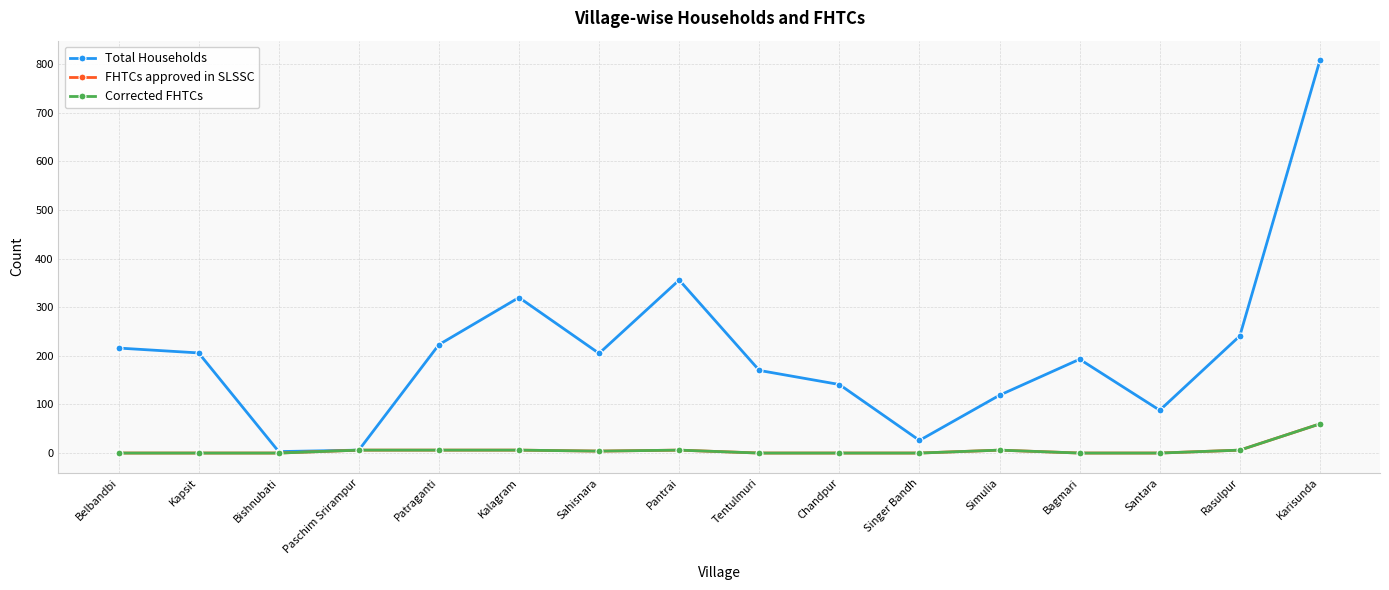

True or false: FHTCs approved in SLSSC and Total Households cross at least once.

False